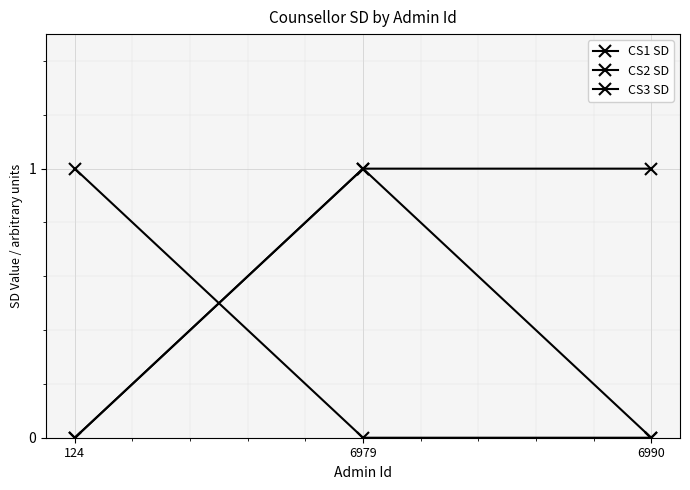

What is the value of the CS3 SD point at the 1st from the left?

1